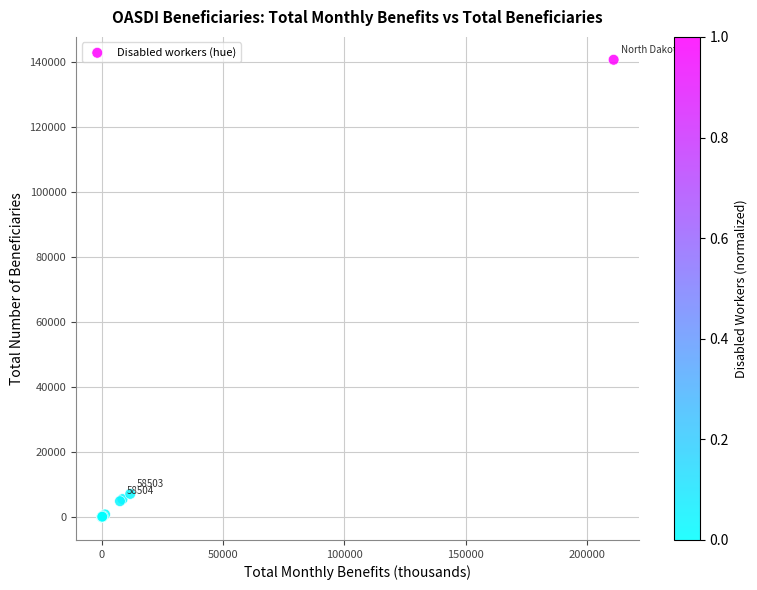

What Y value in the scatter plot is closest to 70344?

7160